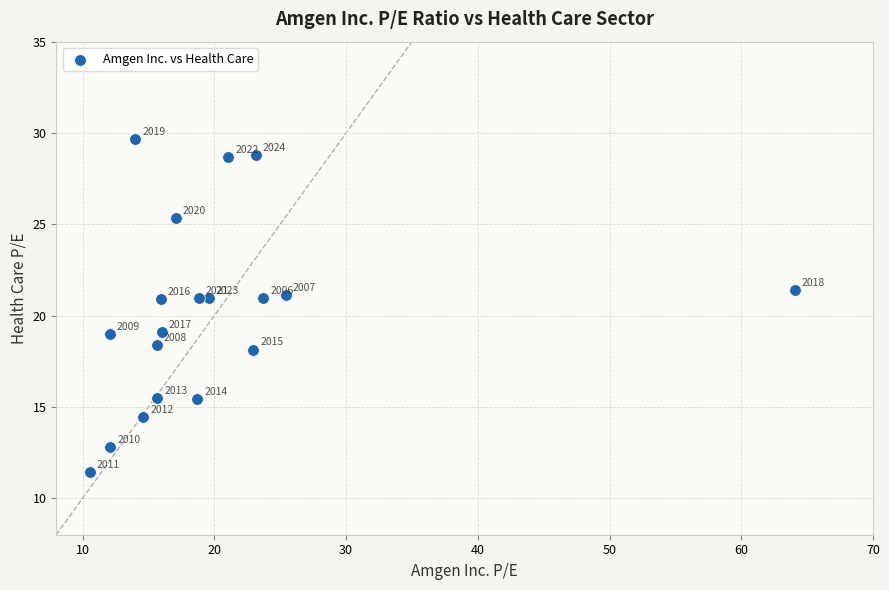

What Y value in the scatter plot is closest to 20?

20.9